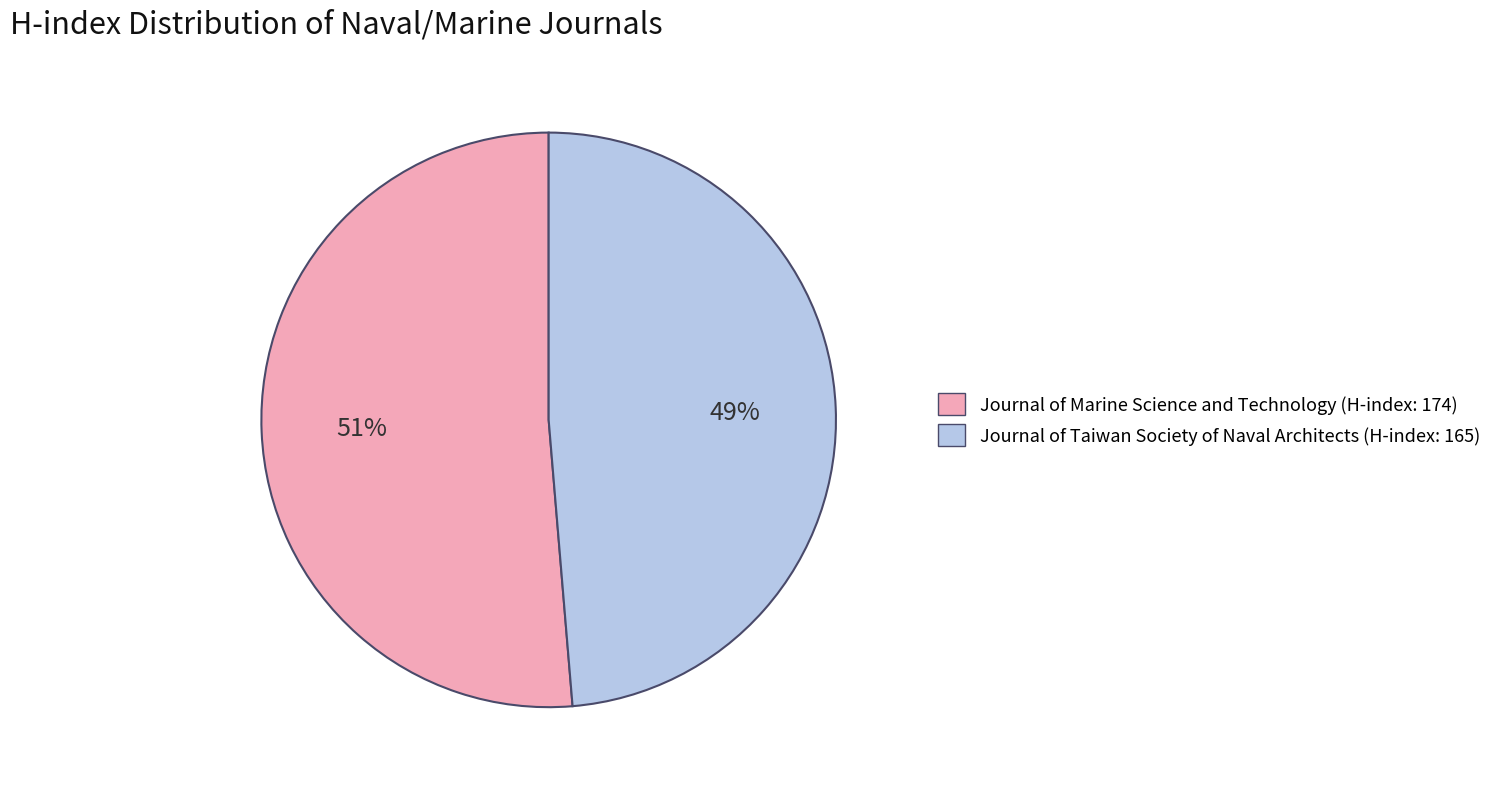

To the nearest percent, what portion does Journal of Taiwan Society of Naval Architects (H-index: 165) represent?

49%